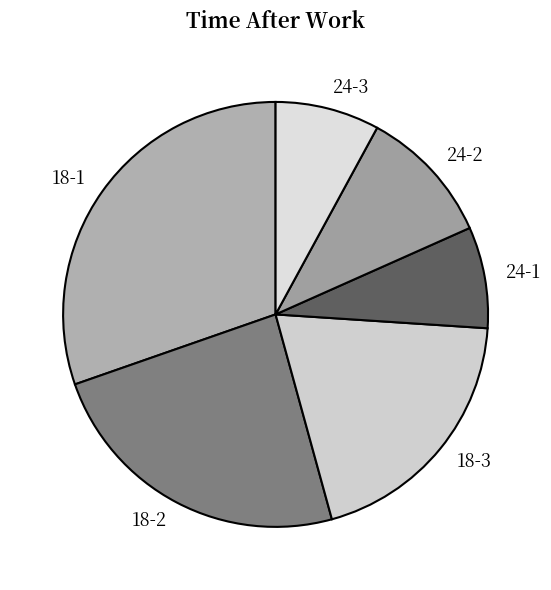

Which has a higher value, 18-2 or 24-3?

18-2